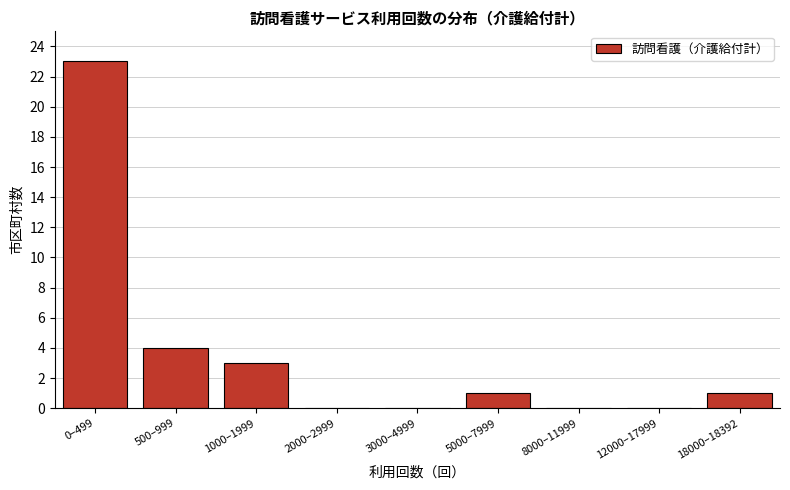

Reading left to right, transcribe all the data shown in this chart.

0–499=23	500–999=4	1000–1999=3	2000–2999=0	3000–4999=0	5000–7999=1	8000–11999=0	12000–17999=0	18000–18392=1